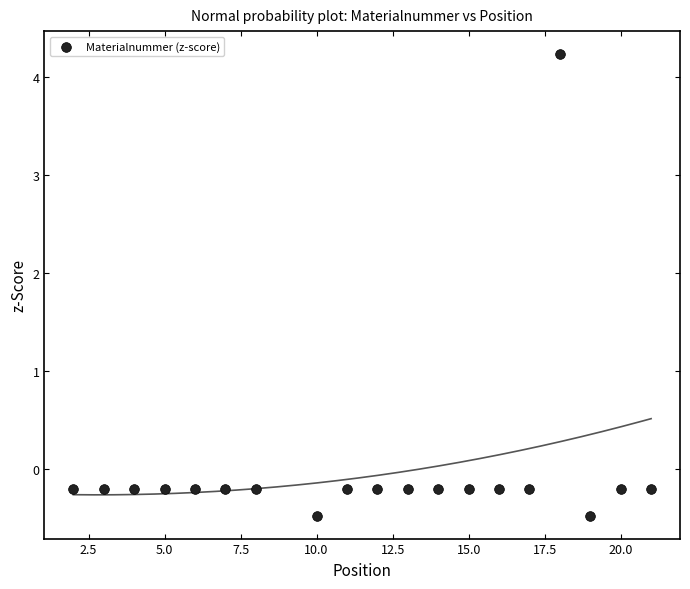

What is the range of Y values (max minus min)?

4.7